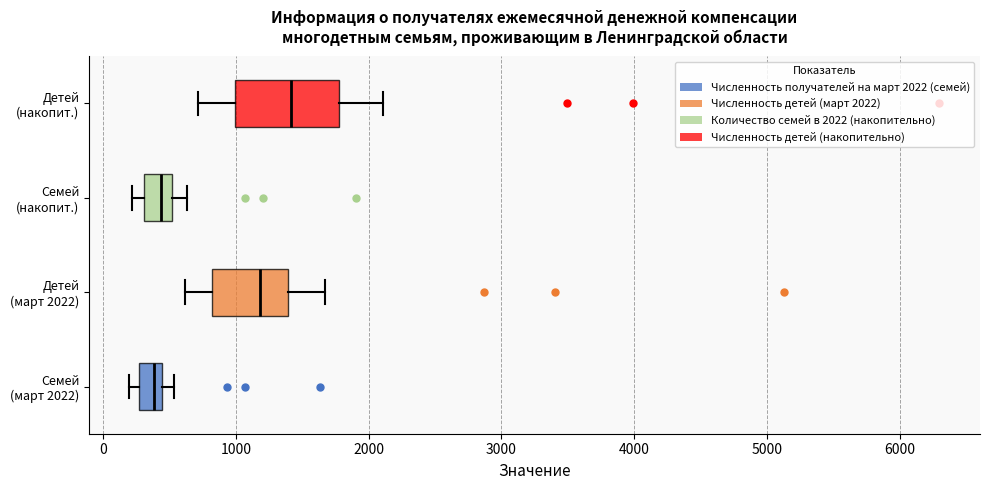

Reading bottom to top, read every box against the x-axis: the position of its median line, the range the box covers, and the ends of its whiskers. The values are not printed on the chart, so give them approximately, as read against the axis.

Семей (март 2022): median 400 (inside the box), box 300 to 400, whiskers 200 to 500
Детей (март 2022): median 1200, box 800 to 1400, whiskers 600 to 1700
Семей (накопит.): median 400, box 300 to 500, whiskers 200 to 600
Детей (накопит.): median 1400, box 1000 to 1800, whiskers 700 to 2100